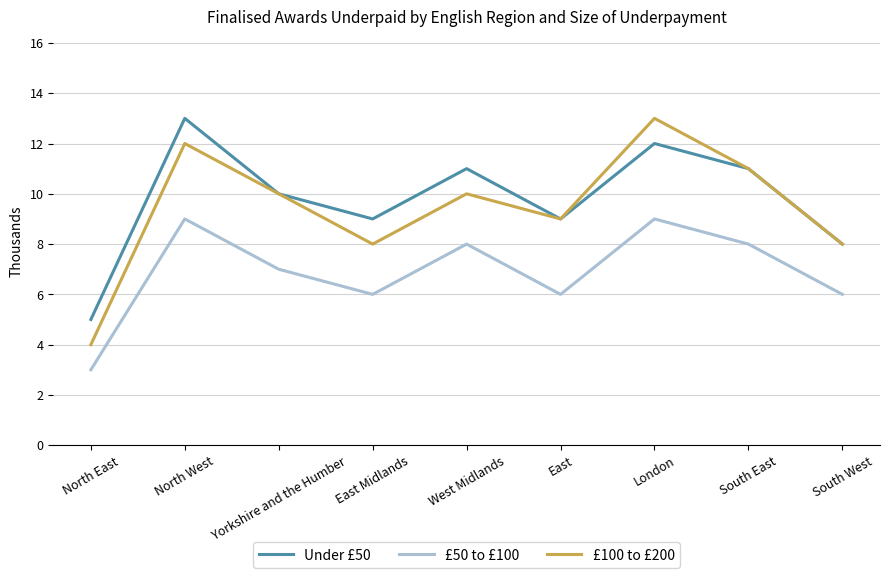

What position from the left is East Midlands?

4